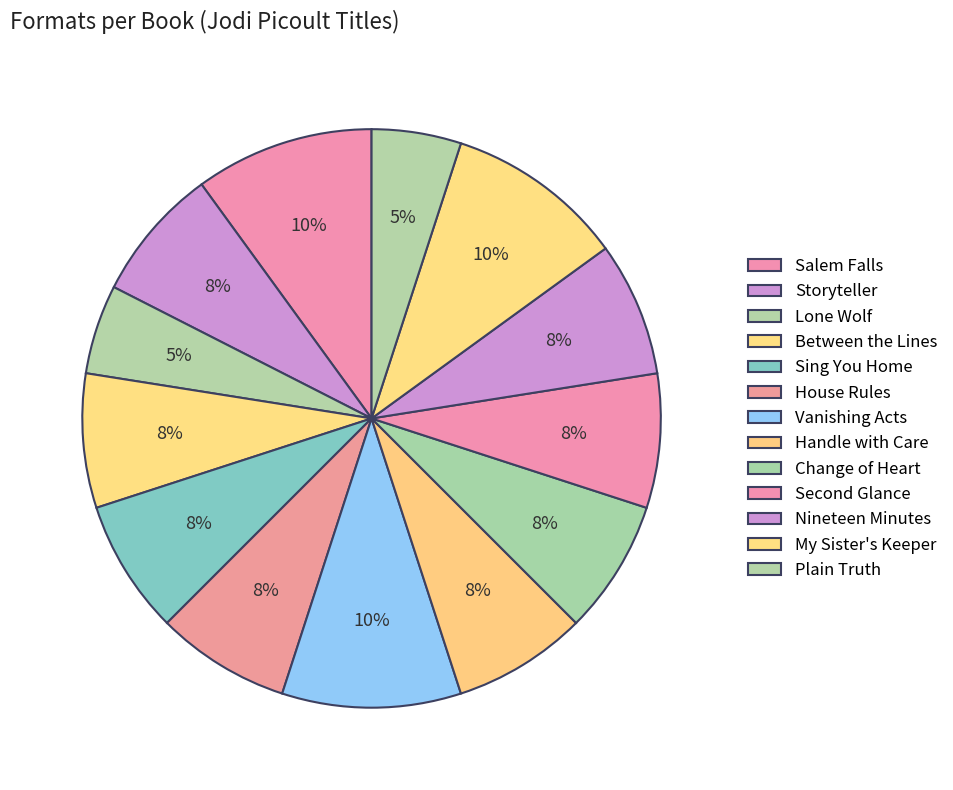

To the nearest percent, what is the difference between the Salem Falls and Nineteen Minutes slice percentages?

2%